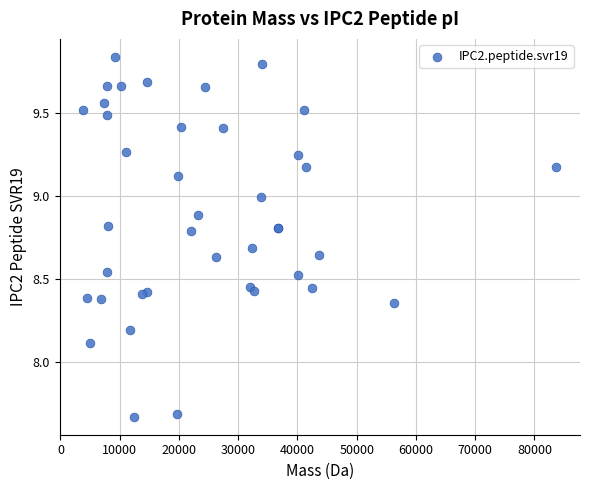

What Y value in the scatter plot is closest to 8?

8.1